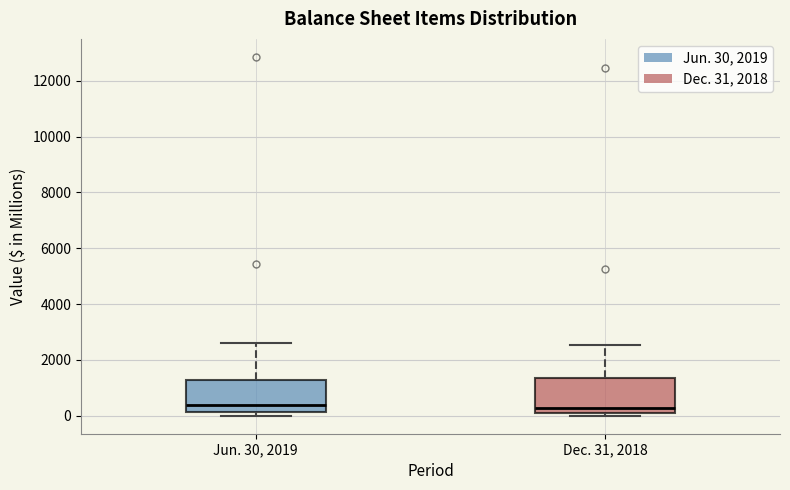

Reading left to right, transcribe this box plot: for each box, give where its median line is, the range the box spans, and where its two whiskers end, as read against the y-axis. The values are not printed on the chart, so give them approximately, as read against the axis.

Jun. 30, 2019: median 400, box 200 to 1200, whiskers 0 to 2600
Dec. 31, 2018: median 200 (just above the box's lower edge), box 200 to 1400, whiskers 0 to 2600